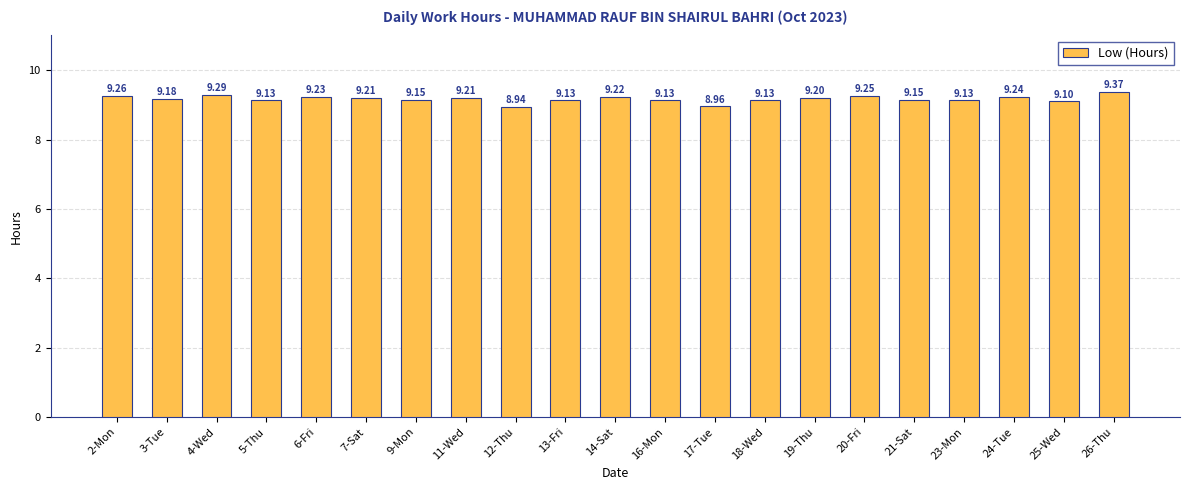

What is the ratio of the value at 13-Fri to the value at 25-Wed?

1.0